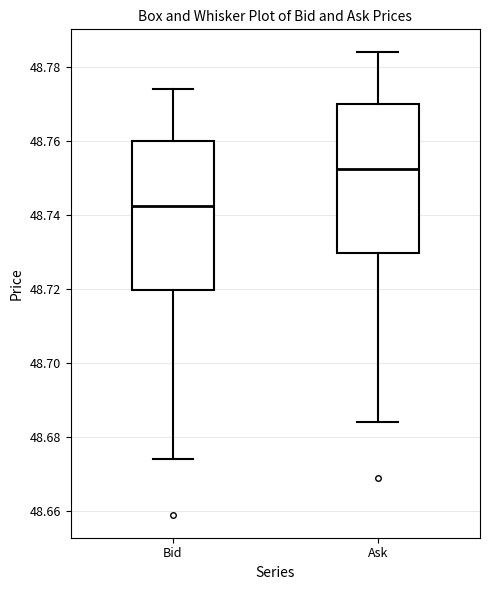

Where does the lower whisker of the box for Bid end on the y-axis? The values are not printed on the chart, so give them approximately, as read against the axis.

48.674